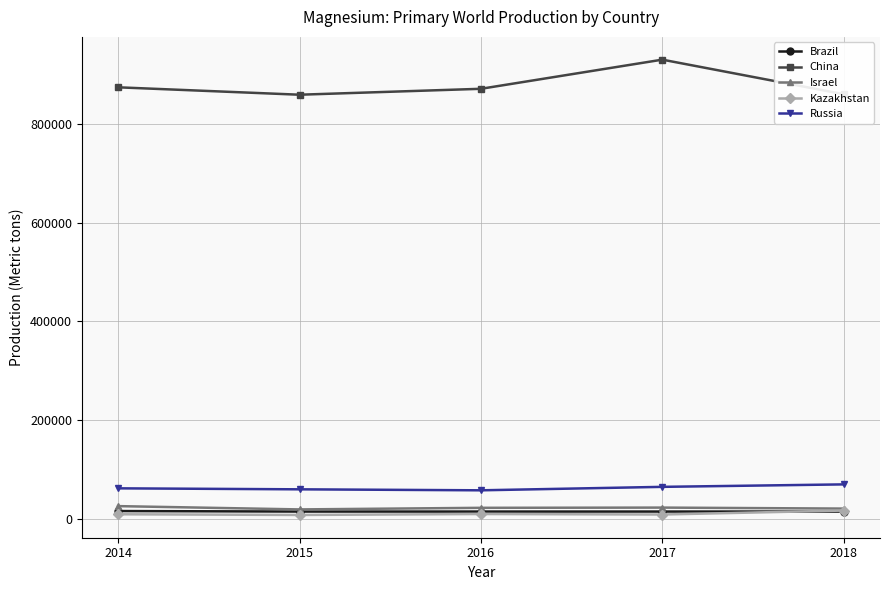

What is the spread (max minus min) of values at 2017?

921000